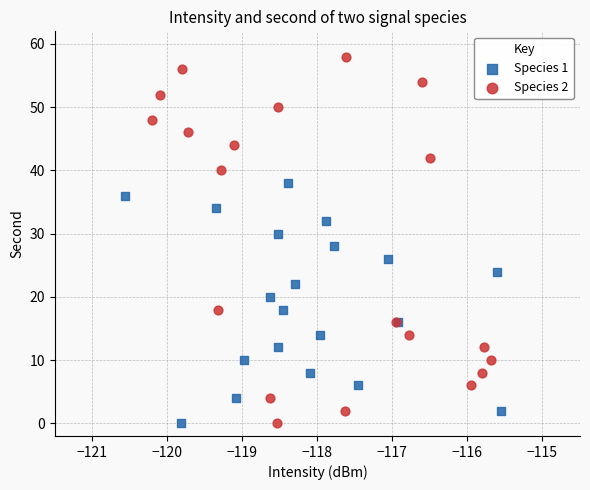

Which series has the widest spread of Y values?

Species 2